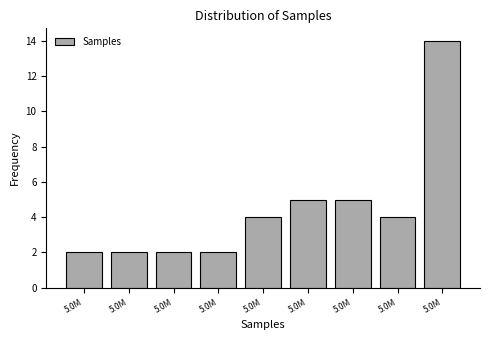

How many data points does each series have?

9